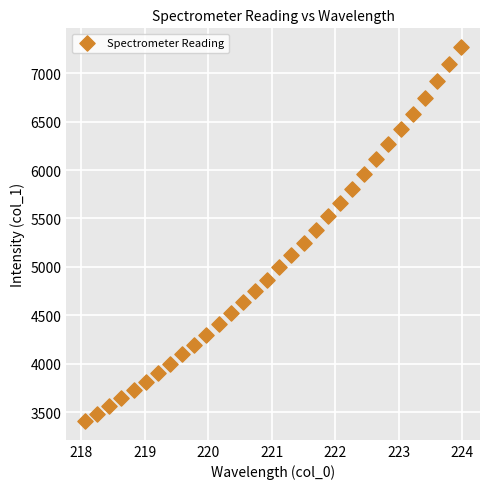

What is the range of X values (max minus min)?

5.9